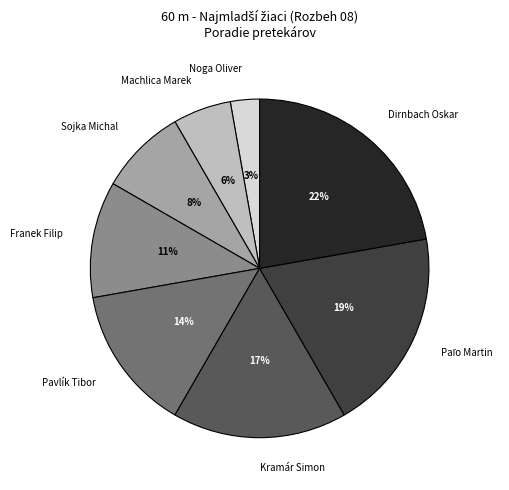

True or false: Sojka Michal accounts for 8% of the total.

True